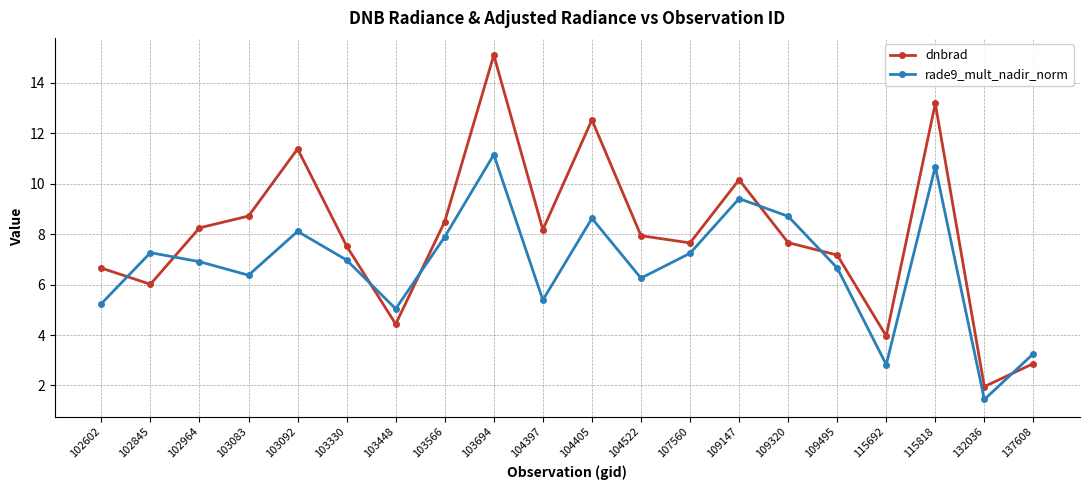

Which category has the highest value across all series?

103694